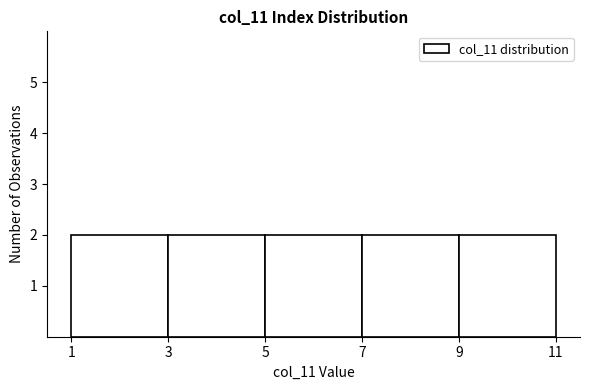

How tall is the bar that spans 3 to 5 on the x-axis? The values are not printed on the chart, so give them approximately, as read against the axis.

2